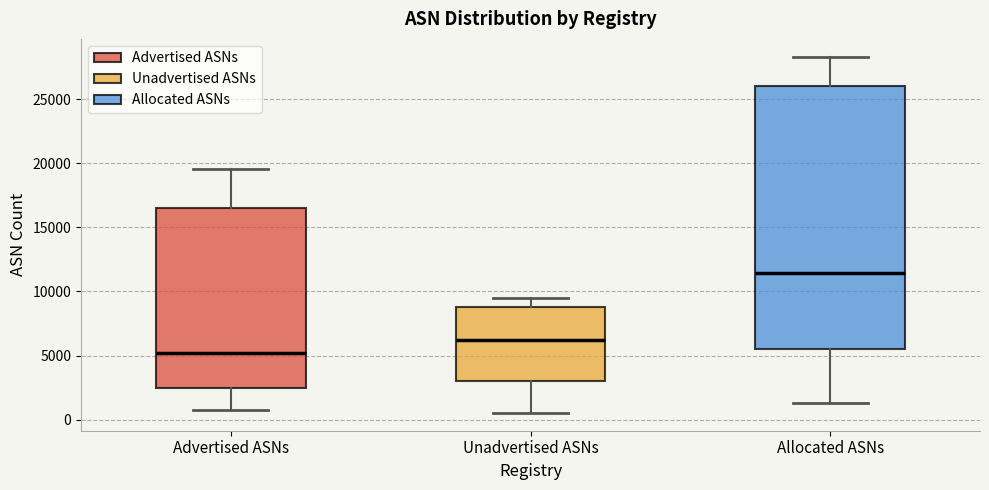

Where is the lower edge of the box for Unadvertised ASNs on the y-axis? The values are not printed on the chart, so give them approximately, as read against the axis.

3000